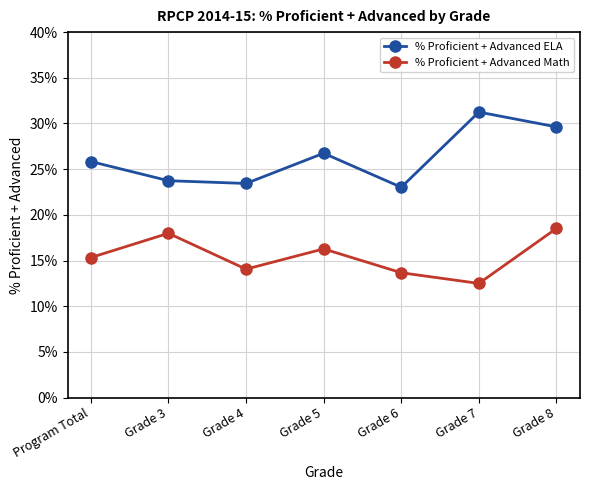

True or false: % Proficient + Advanced Math and % Proficient + Advanced ELA intersect in this chart.

False